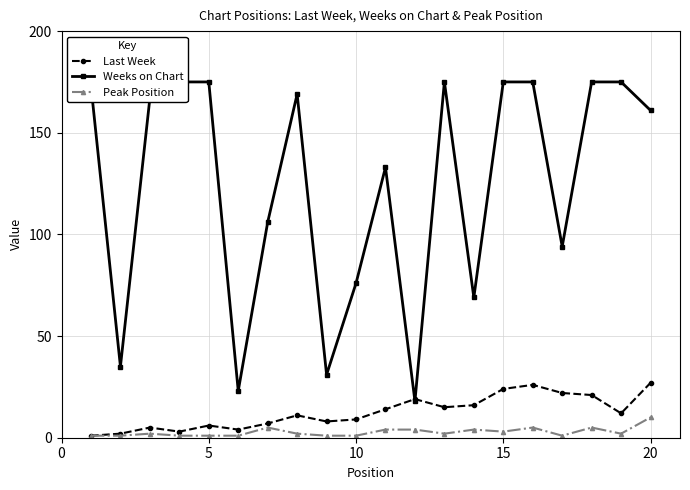

True or false: Peak Position and Last Week intersect in this chart.

False